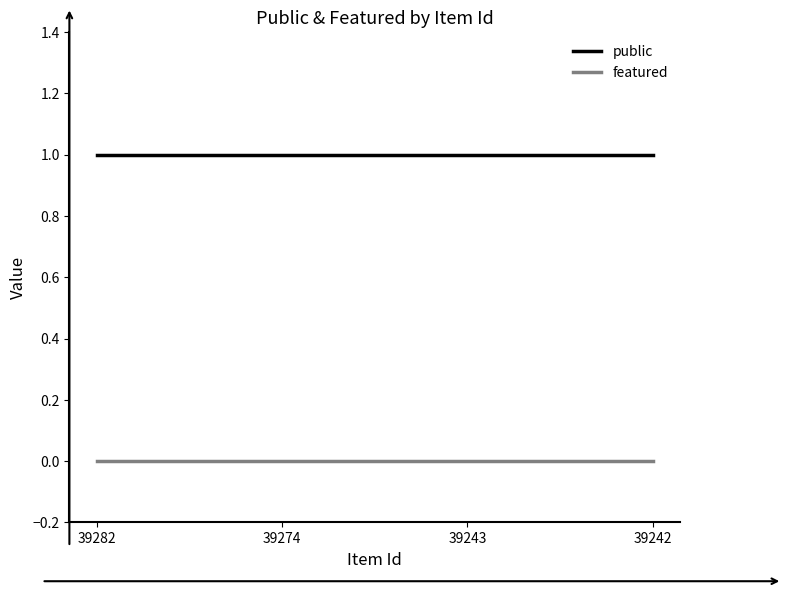

True or false: featured has more than 1 interior local peaks.

False